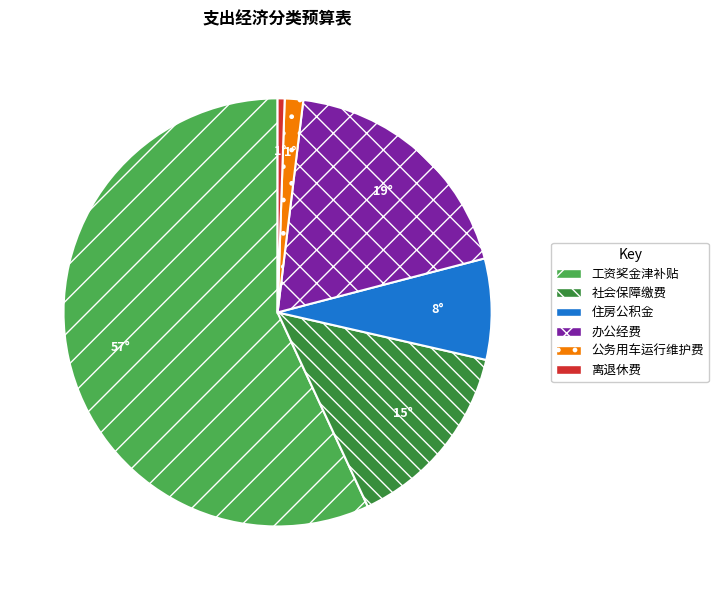

Which slice is the largest?

工资奖金津补贴